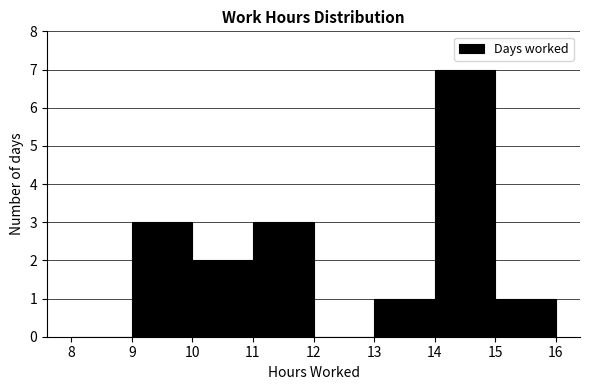

Reading left to right, transcribe this chart: for each bar, give the range it covers on the x-axis and its height. The values are not printed on the chart, so give them approximately, as read against the axis.

8 to 9: 0
9 to 10: 3
10 to 11: 2
11 to 12: 3
12 to 13: 0
13 to 14: 1
14 to 15: 7
15 to 16: 1